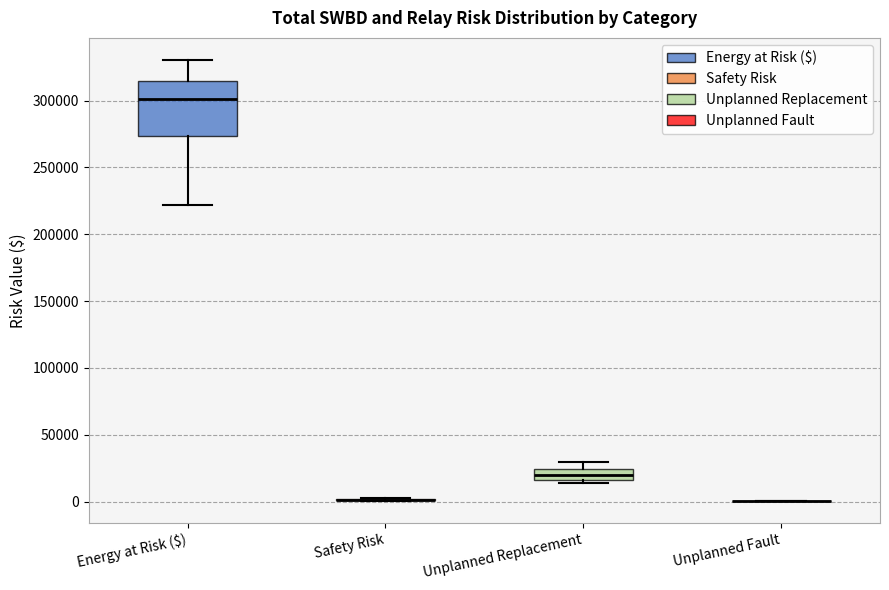

Comparing the boxes themselves (not the whiskers), which one is the tallest?

Energy at Risk ($)